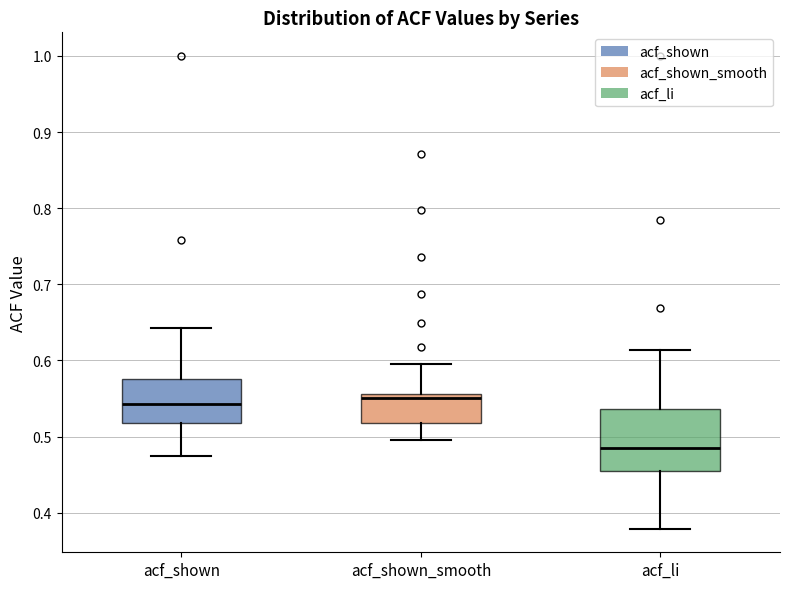

Comparing the boxes themselves (not the whiskers), which one is the tallest?

acf_li